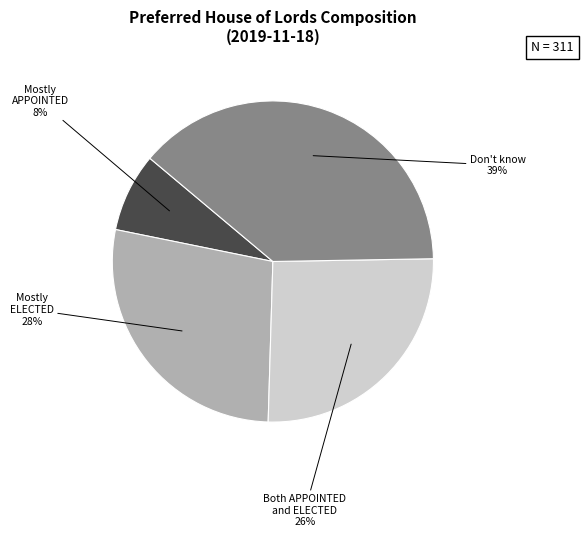

To the nearest percent, what is the difference between the largest and smallest slice percentages?

31%